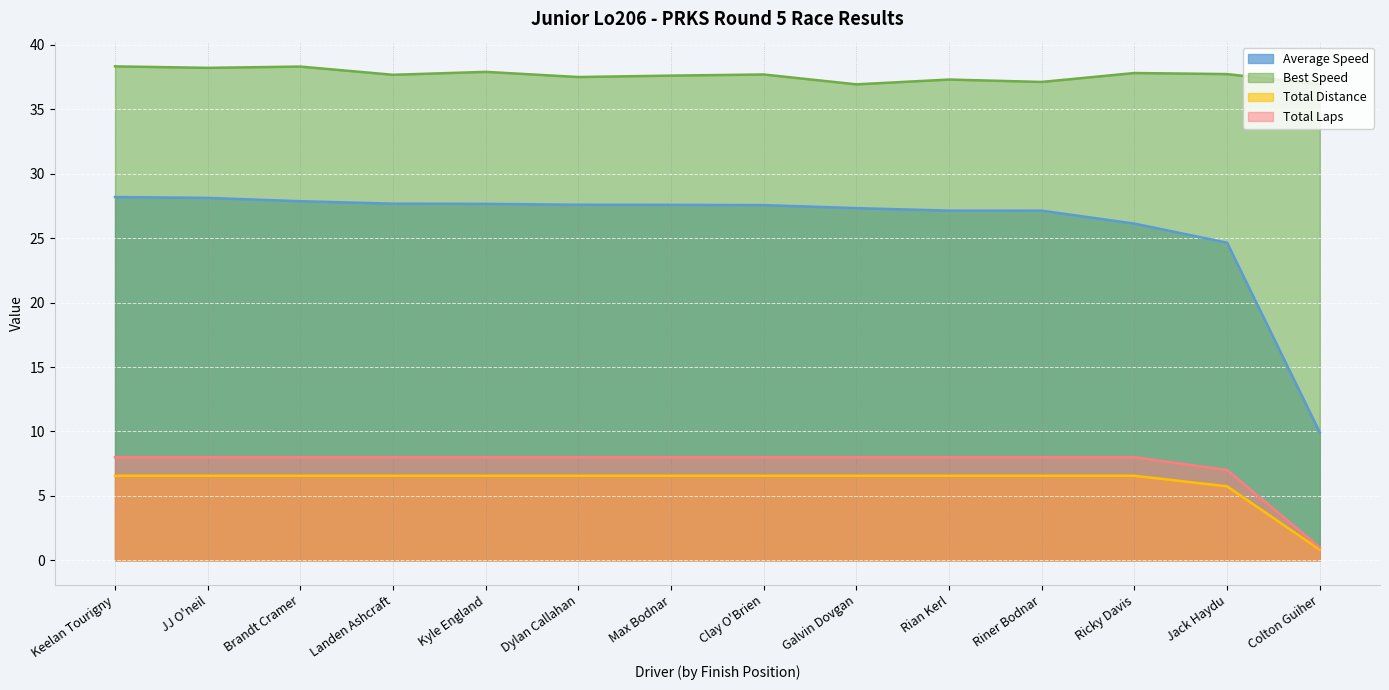

True or false: Best Lap time and Average Speed intersect in this chart.

False